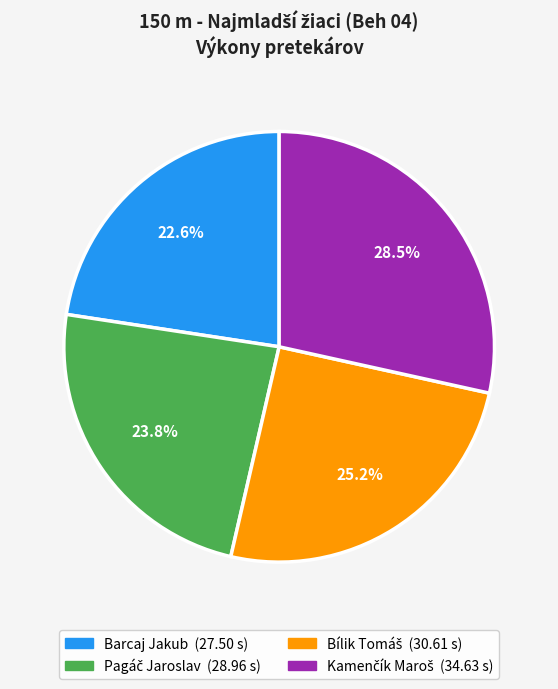

What is the smallest slice in the pie chart?

Barcaj Jakub